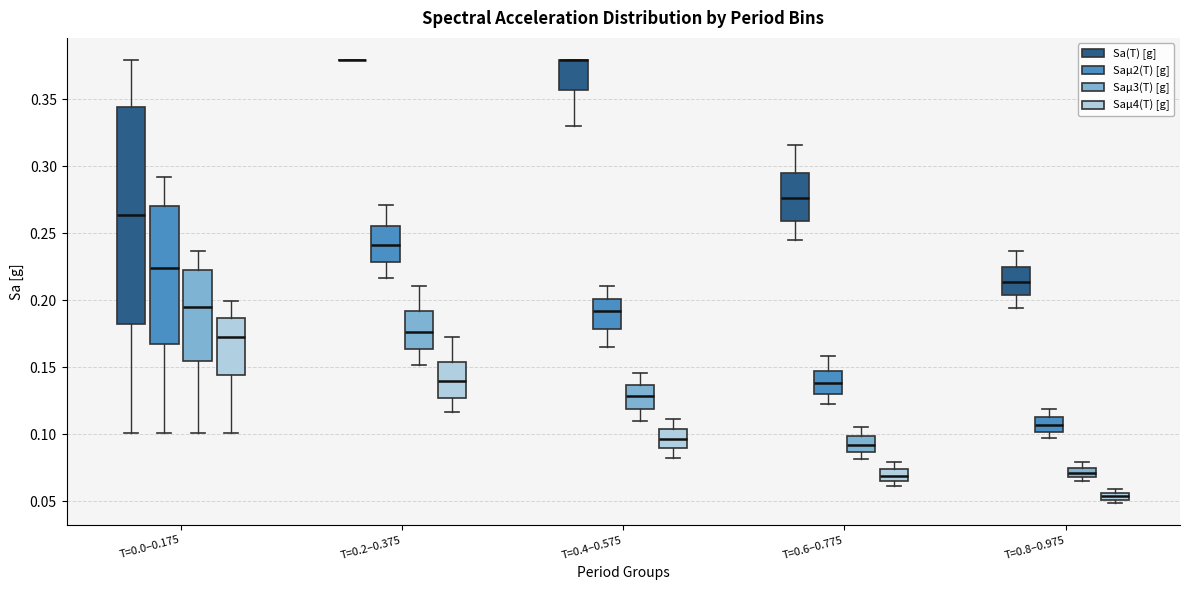

Comparing the boxes themselves (not the whiskers), which one is the tallest?

T=0.0–0.175 (Sa(T) [g])